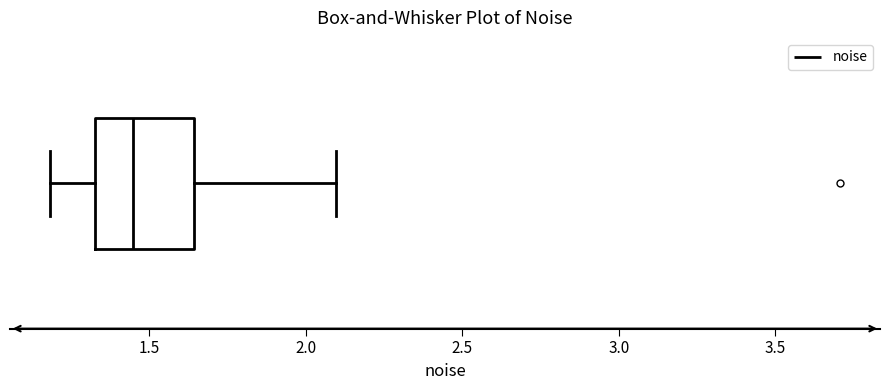

Read this box plot against the x-axis: the position of the median line, the range covered by the box, and the ends of both whiskers. The values are not printed on the chart, so give them approximately, as read against the axis.

median 1.45, box 1.35 to 1.65, whiskers 1.20 to 2.10